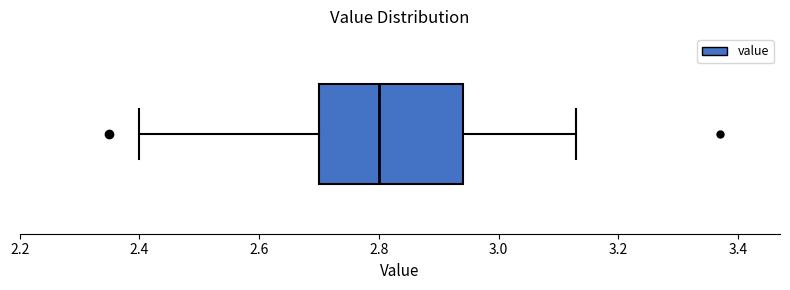

Where does the median line of the box sit on the x-axis? The values are not printed on the chart, so give them approximately, as read against the axis.

2.80